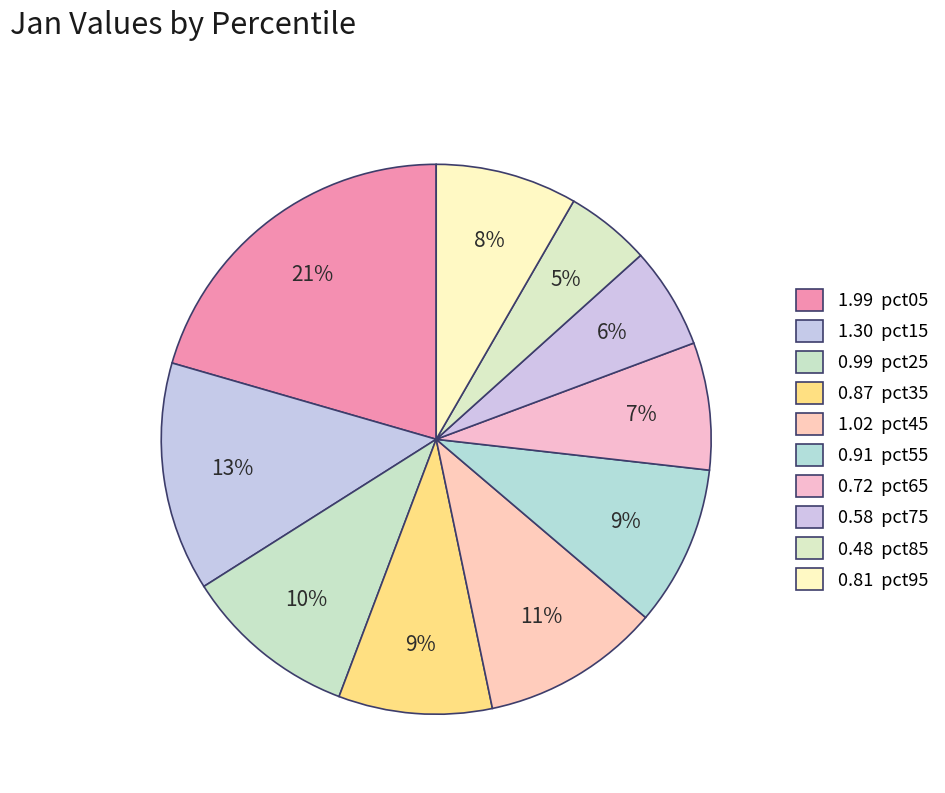

Count the number of slices in the pie.

10